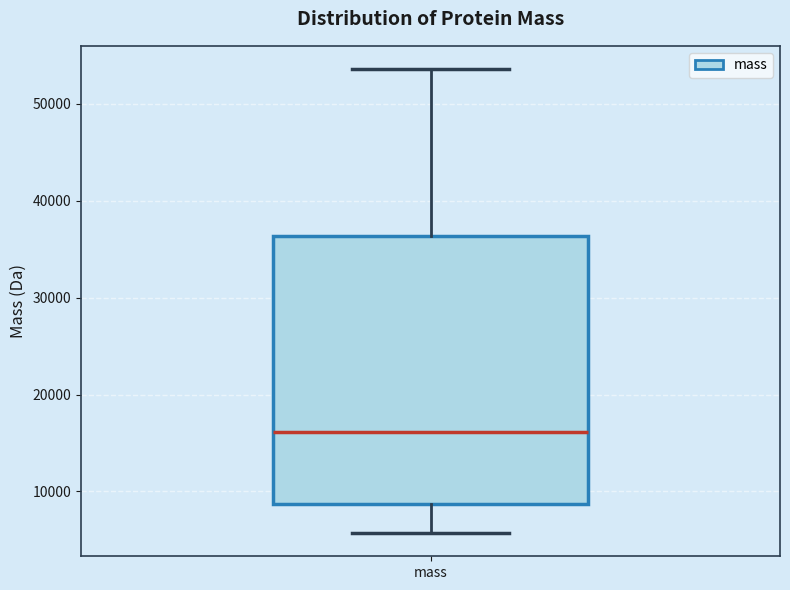

Where does the upper whisker of the box for mass end on the y-axis? The values are not printed on the chart, so give them approximately, as read against the axis.

54000